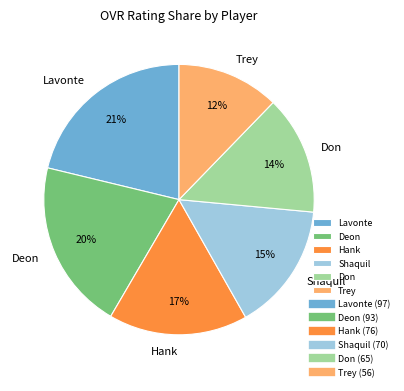

Does any single category account for the majority?

No